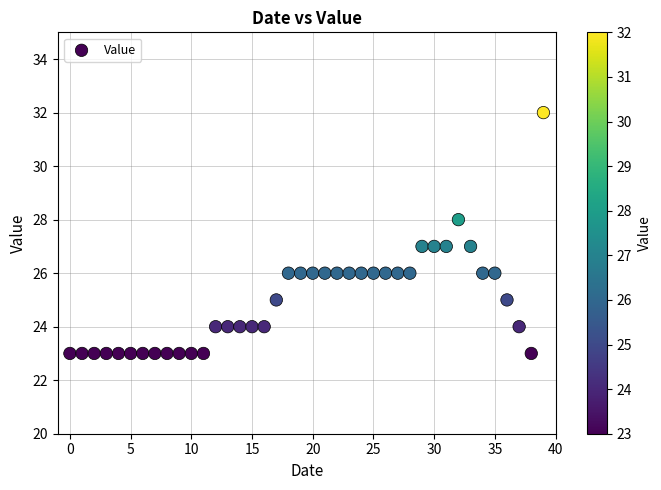

How many data points are displayed?

40